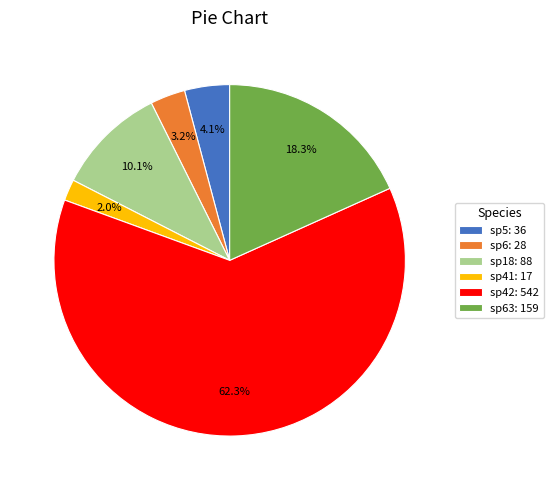

How much of the chart is everything except sp18: 88?

89.9%